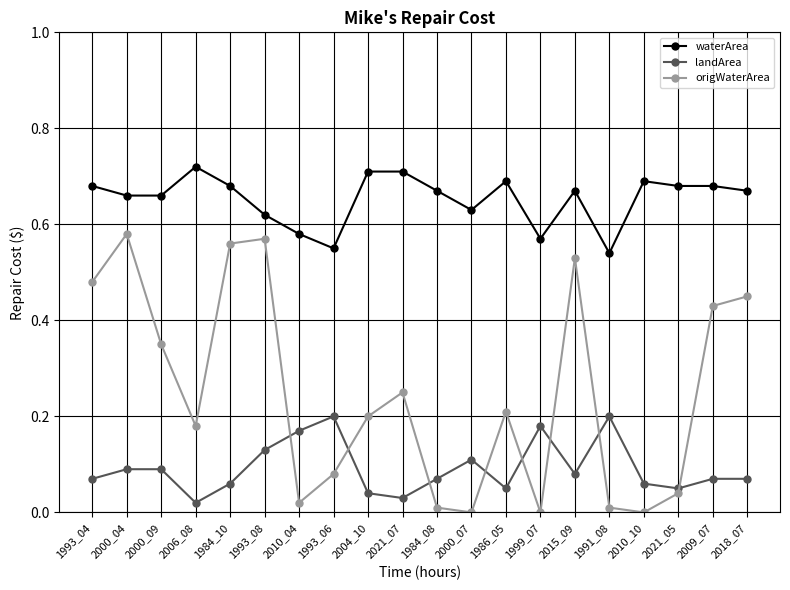

Is the value of landArea at 1993_04 greater than the value of waterArea at 2004_10?

No